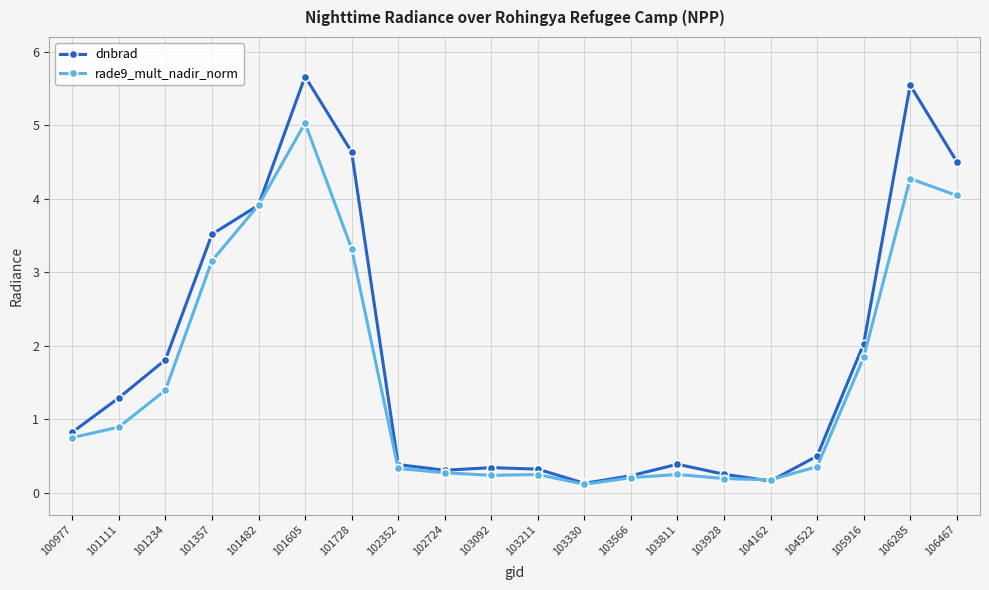

Which series has the largest total across all categories?

dnbrad